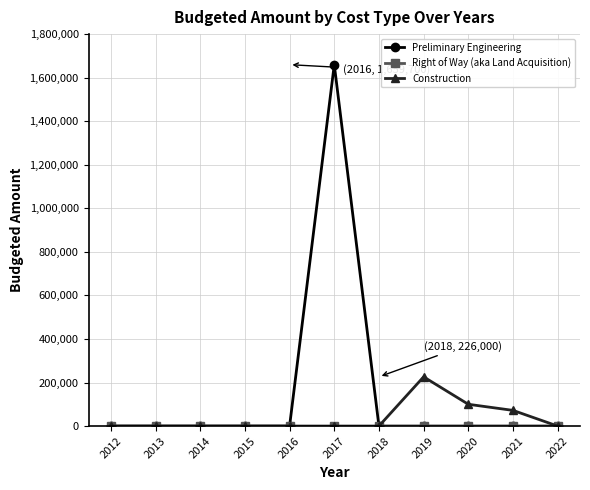

At which category is the sum across all series the highest?

2017